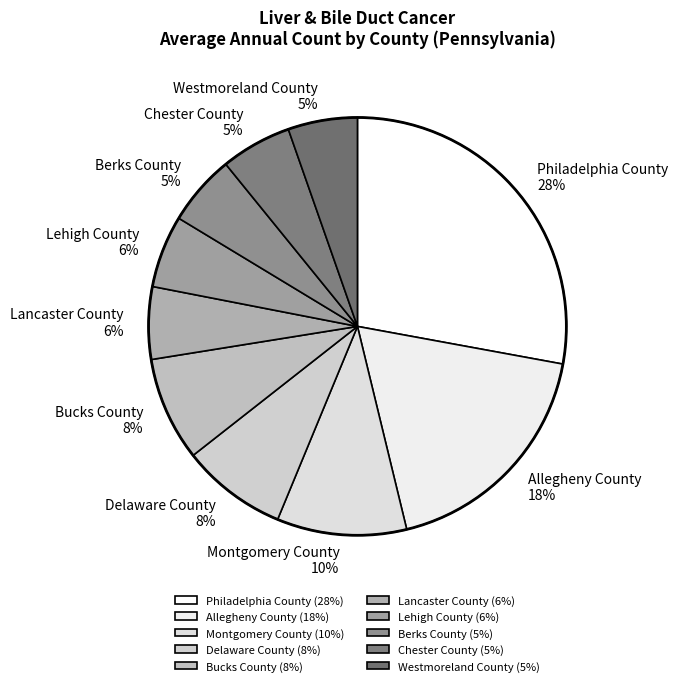

How many slices are in this pie chart?

10